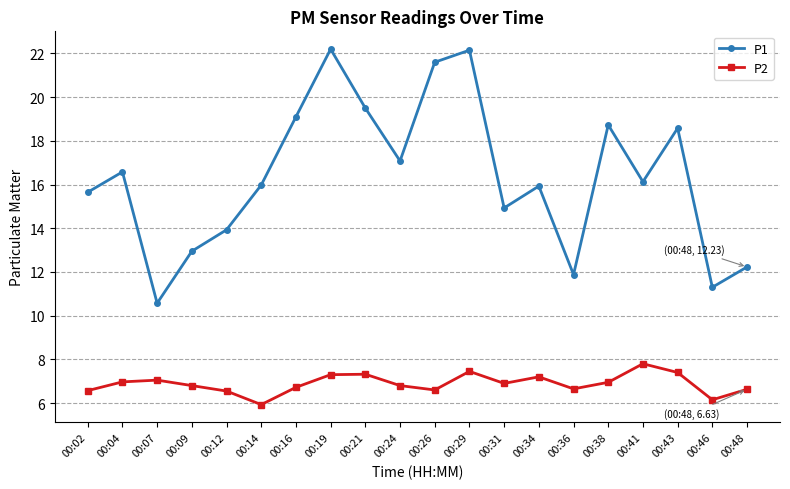

True or false: P2 and P1 intersect in this chart.

False